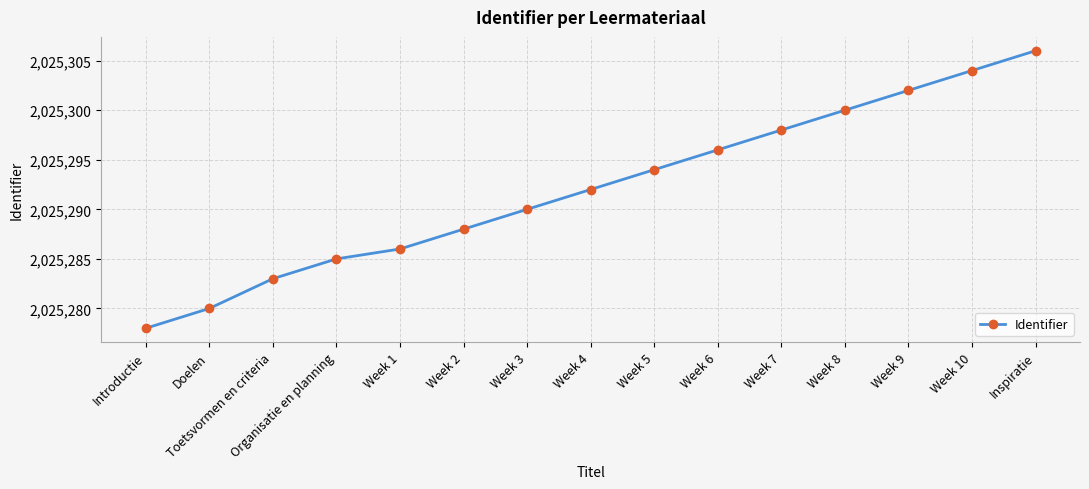

How many series are shown in this chart?

1